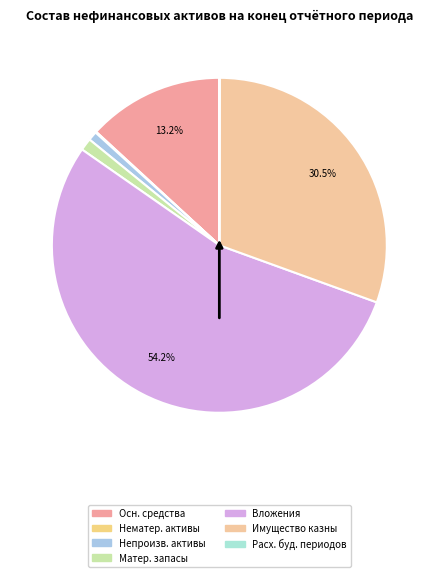

To the nearest percent, what is the average slice percentage?

14%